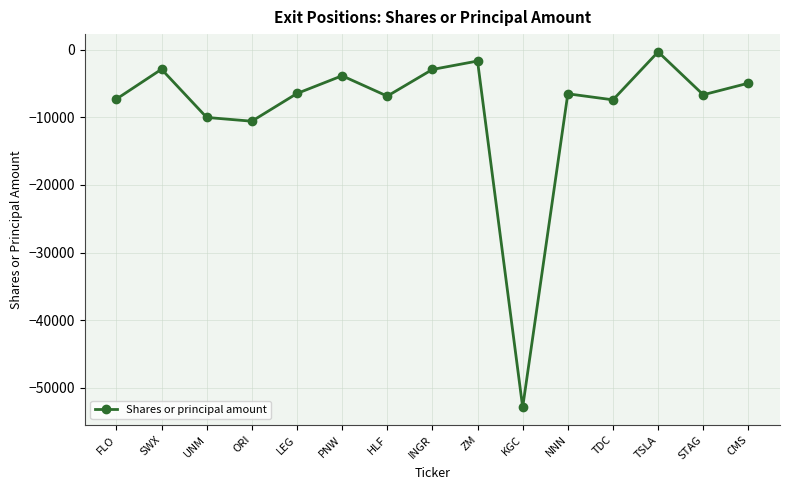

Where is the data nearest to the value -26600?

ORI